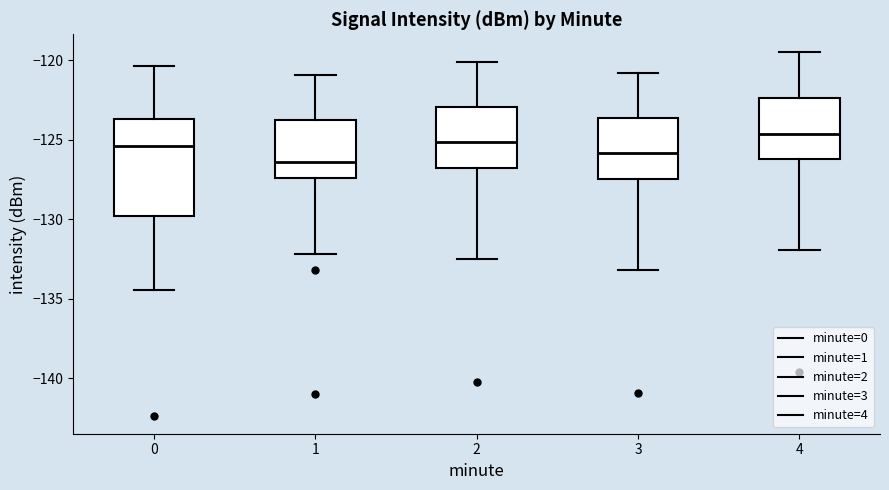

Reading left to right, read every box against the y-axis: the position of its median line, the range the box covers, and the ends of its whiskers. The values are not printed on the chart, so give them approximately, as read against the axis.

0: median -125.5, box -130.0 to -123.5, whiskers -134.5 to -120.5
1: median -126.5, box -127.5 to -123.5, whiskers -132.0 to -121.0
2: median -125.0, box -127.0 to -123.0, whiskers -132.5 to -120.0
3: median -126.0, box -127.5 to -123.5, whiskers -133.0 to -121.0
4: median -124.5, box -126.0 to -122.5, whiskers -132.0 to -119.5